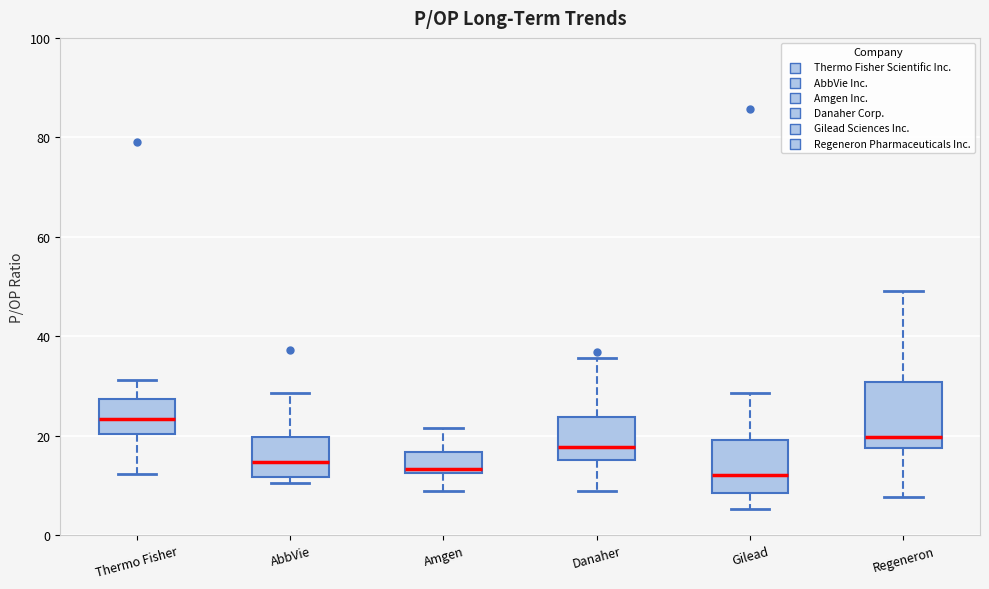

Where does the upper whisker of the box for AbbVie end on the y-axis? The values are not printed on the chart, so give them approximately, as read against the axis.

28